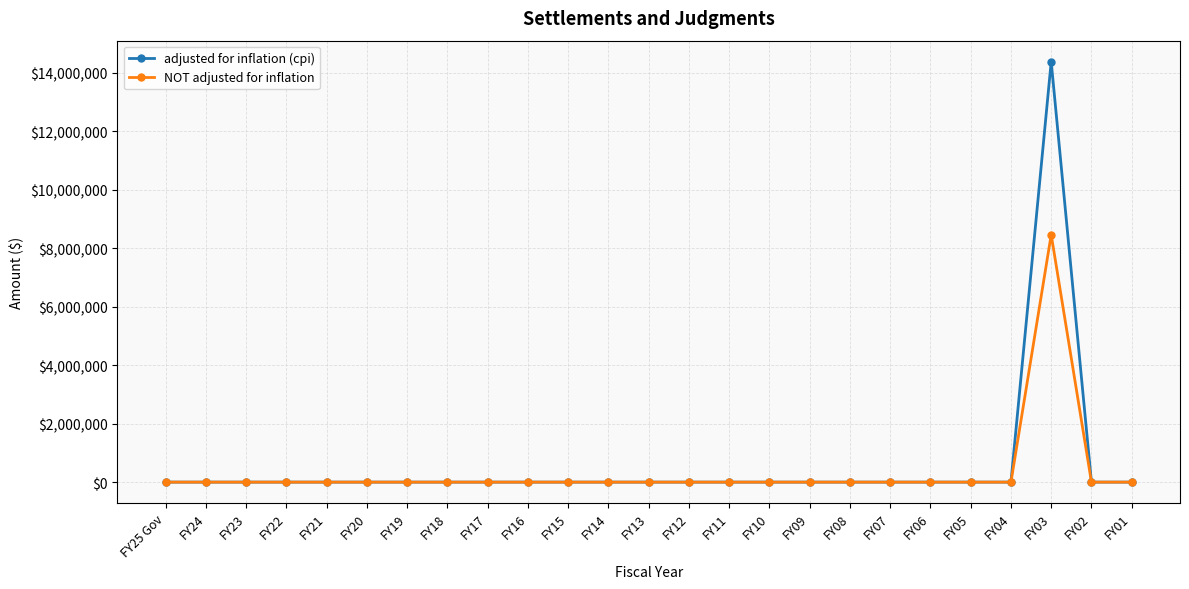

How many data points does each series have?

25